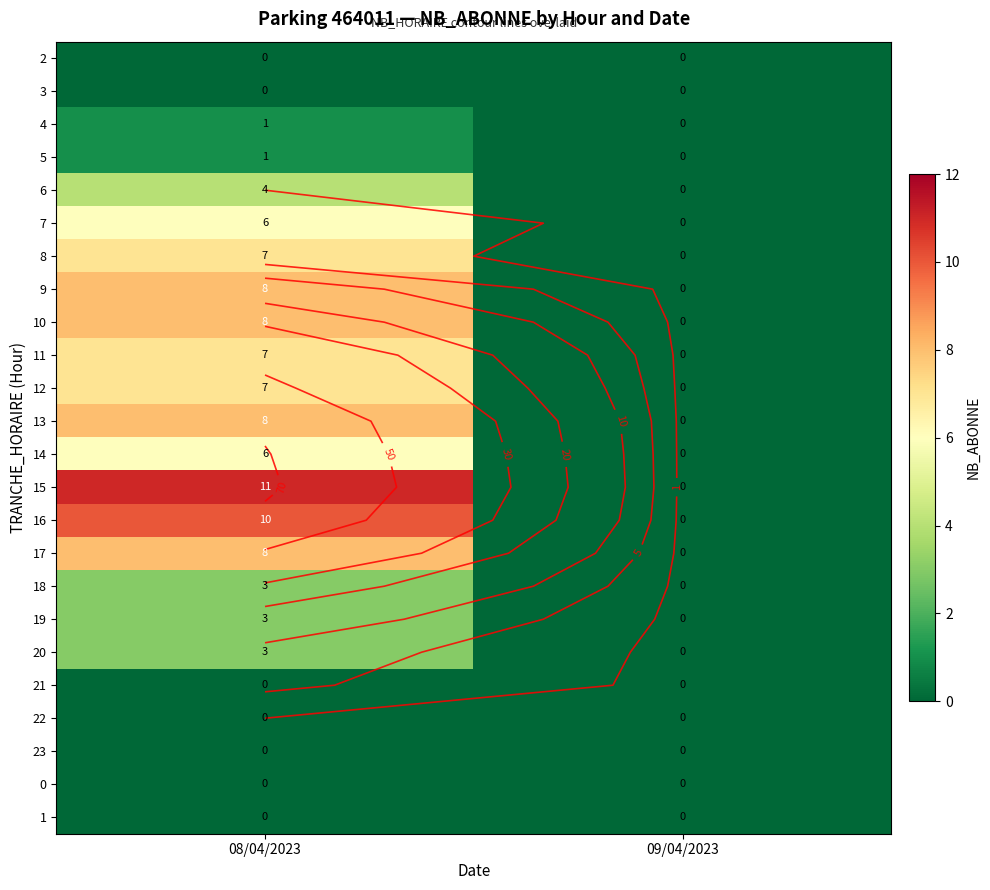

The value of 12 at 08/04/2023 is 9. True or false?

False